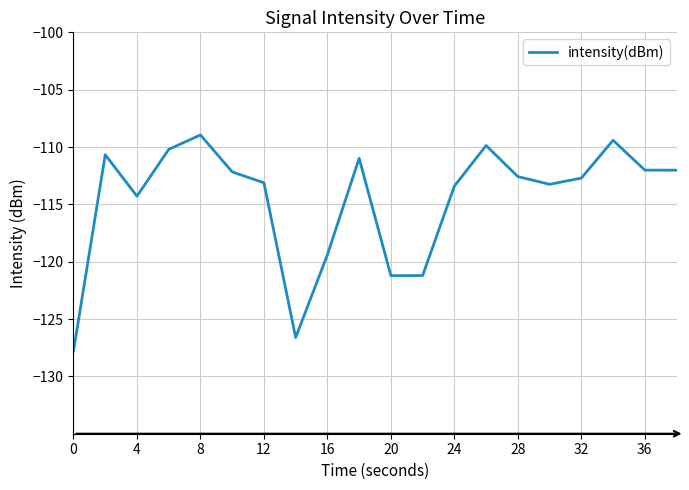

What is the greatest value displayed?

-108.9